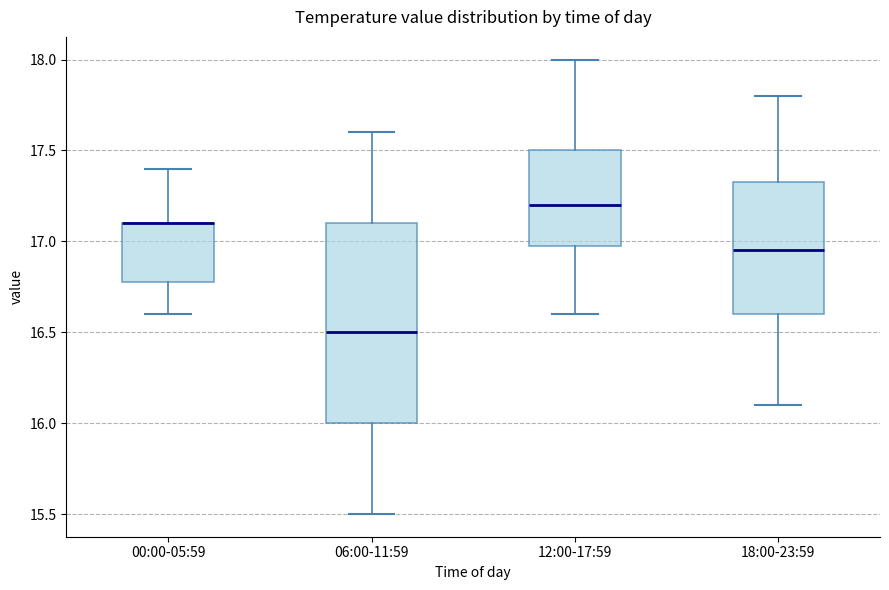

Where does the upper whisker of the box for 00:00-05:59 end on the y-axis? The values are not printed on the chart, so give them approximately, as read against the axis.

17.40